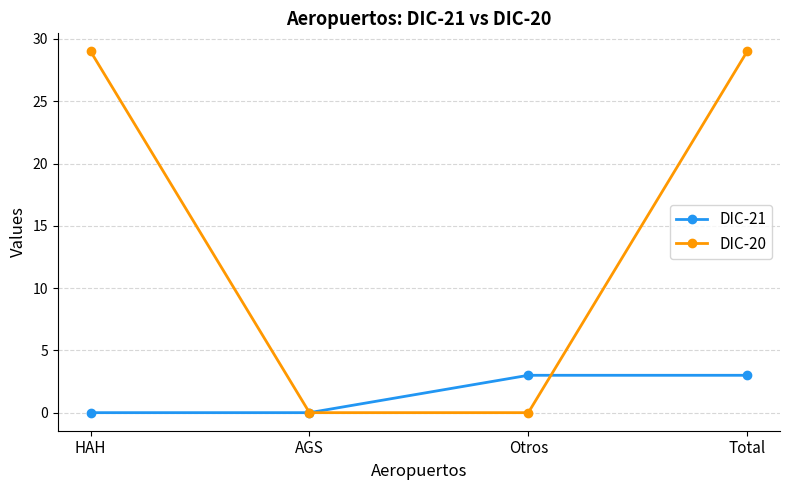

How many data points in DIC-20 are less than 29?

2